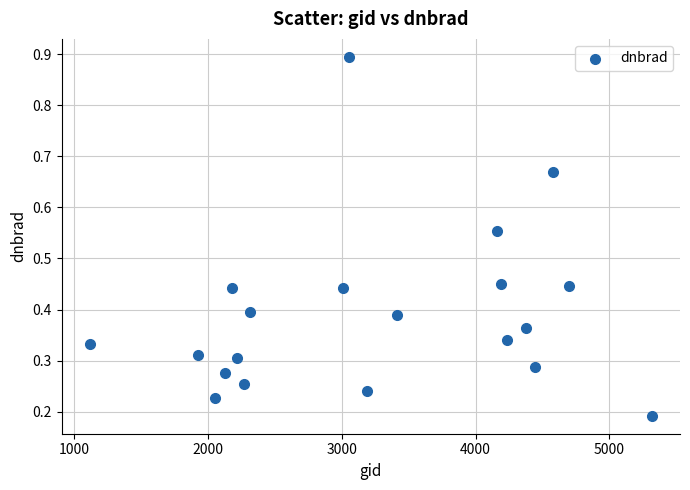

What is the range of X values (max minus min)?

4203.0